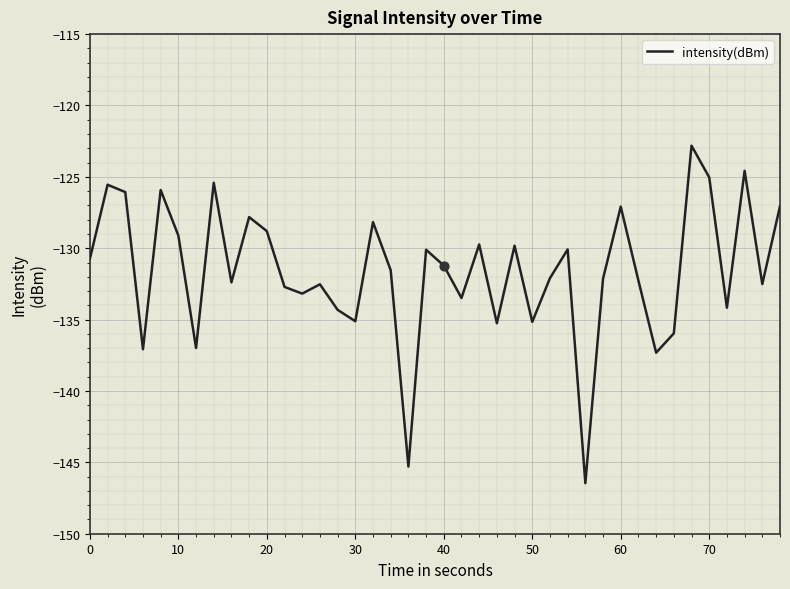

What is the greatest value displayed?

-122.8